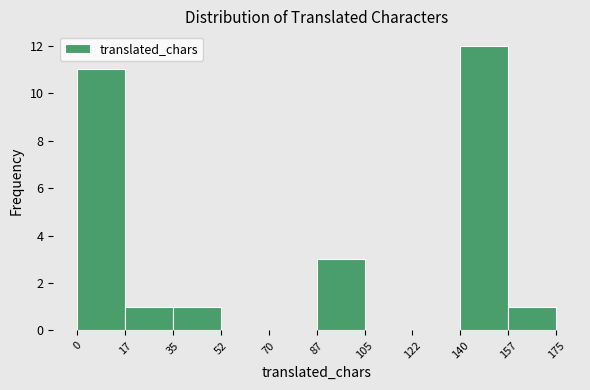

Over which range of the x-axis is the bar tallest?

140 to 157